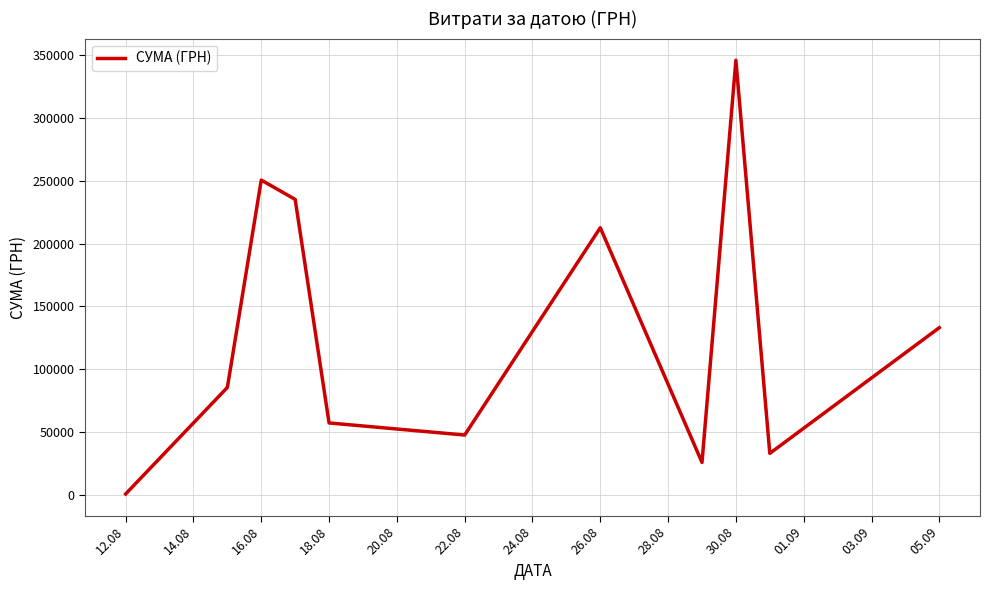

What is the greatest value displayed?

345687.3